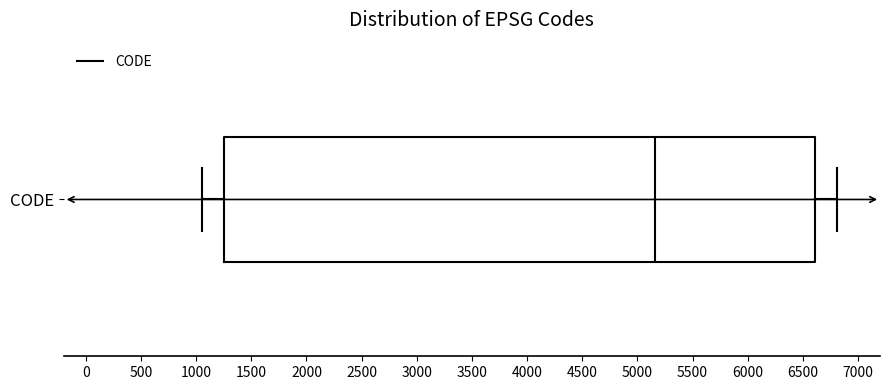

Transcribe this box plot: give where the median line is, the range the box spans, and where the two whiskers end, as read against the x-axis. The values are not printed on the chart, so give them approximately, as read against the axis.

median 5150, box 1250 to 6600, whiskers 1050 to 6800